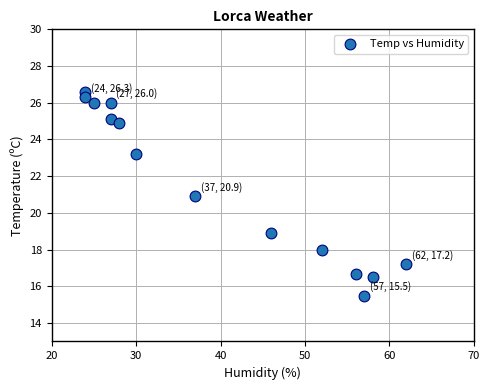

What is the range of Y values (max minus min)?

11.1